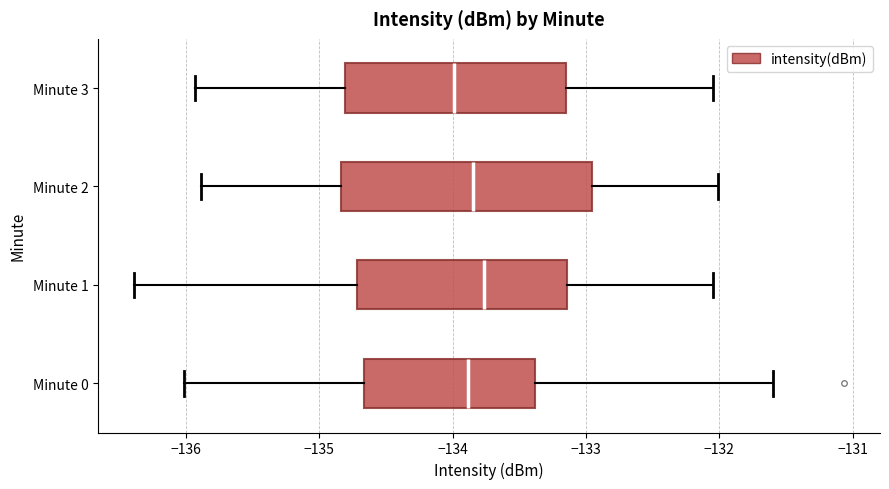

Where is the right edge of the box for Minute 0 on the x-axis? The values are not printed on the chart, so give them approximately, as read against the axis.

-133.4